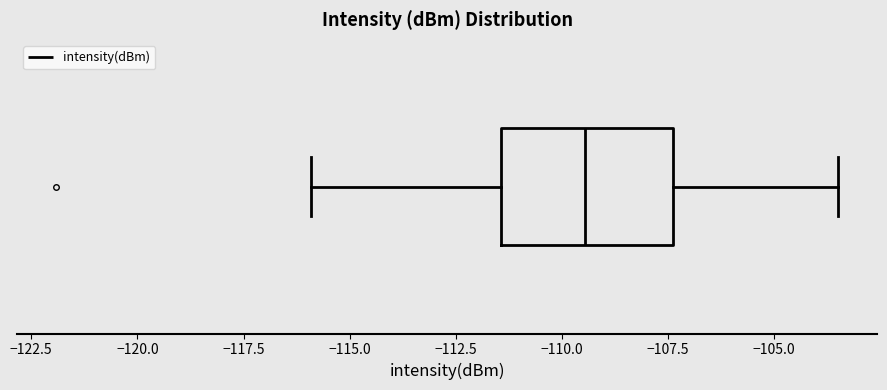

Where does the left whisker of the box end on the x-axis? The values are not printed on the chart, so give them approximately, as read against the axis.

-116.0